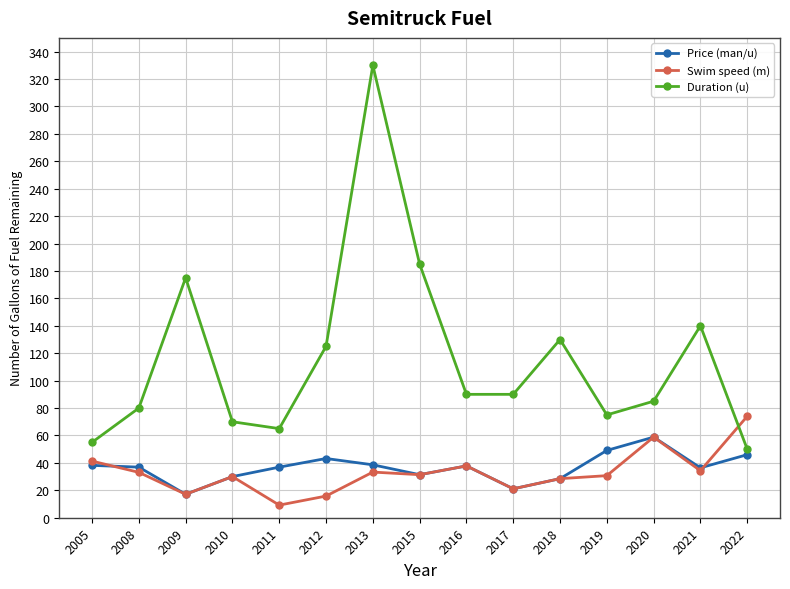

What is the highest value of the Duration (u) series?

330.0